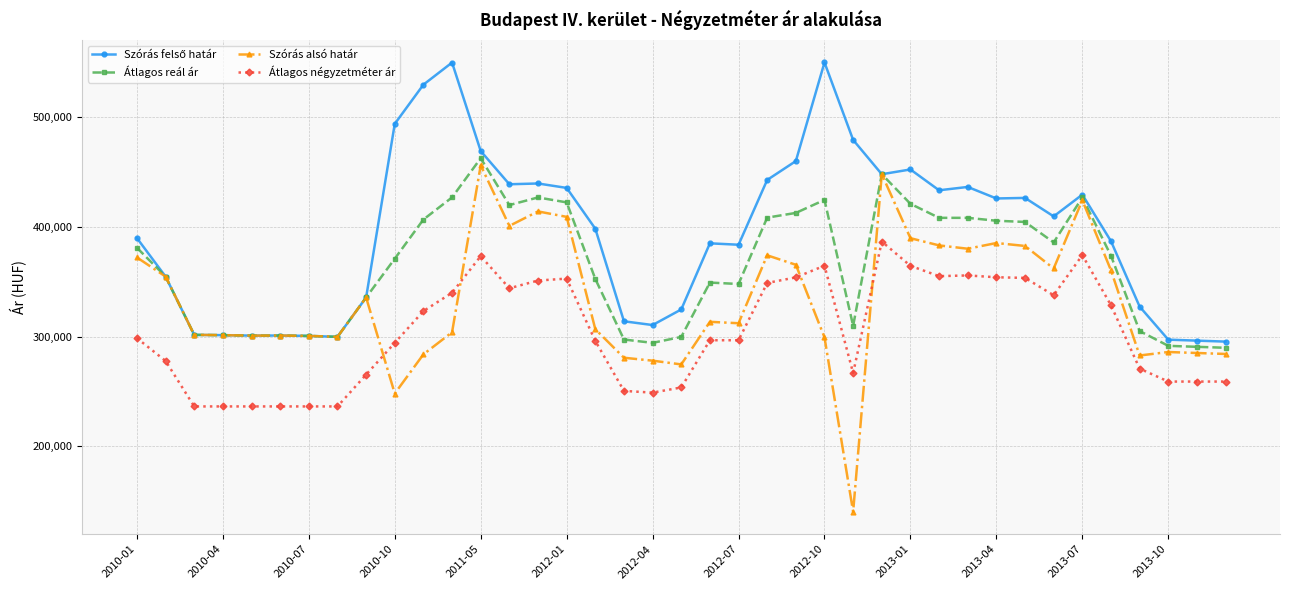

What is the greatest value displayed?

550023